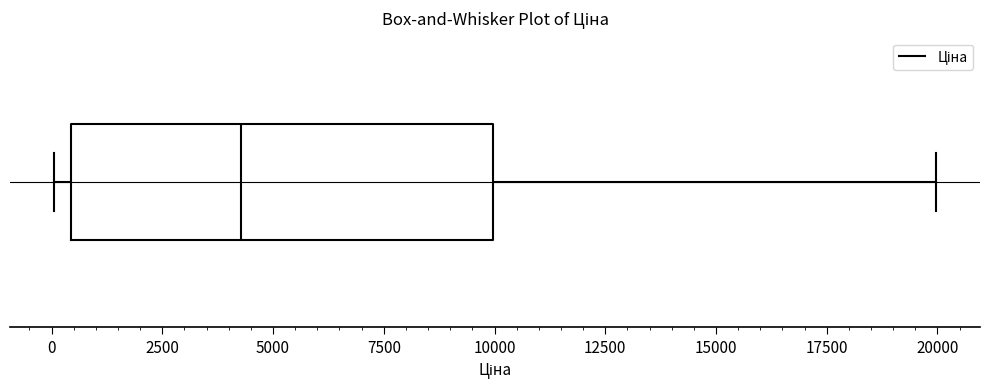

Where is the right edge of the box on the x-axis? The values are not printed on the chart, so give them approximately, as read against the axis.

10000